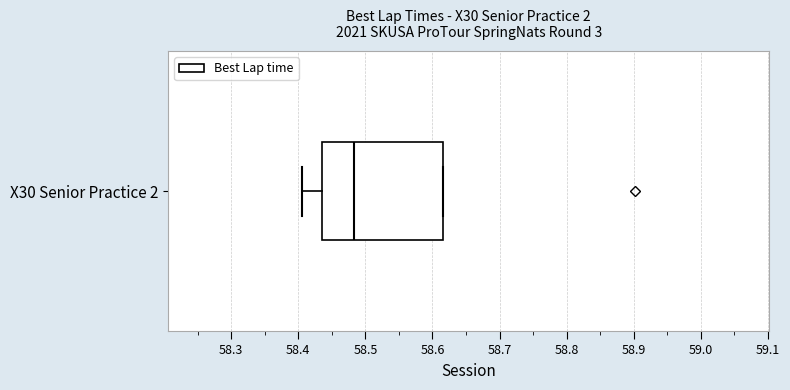

Read this box plot against the x-axis: the position of the median line, the range covered by the box, and the ends of both whiskers. The values are not printed on the chart, so give them approximately, as read against the axis.

median 58.48, box 58.44 to 58.62, whiskers 58.41 to 58.62